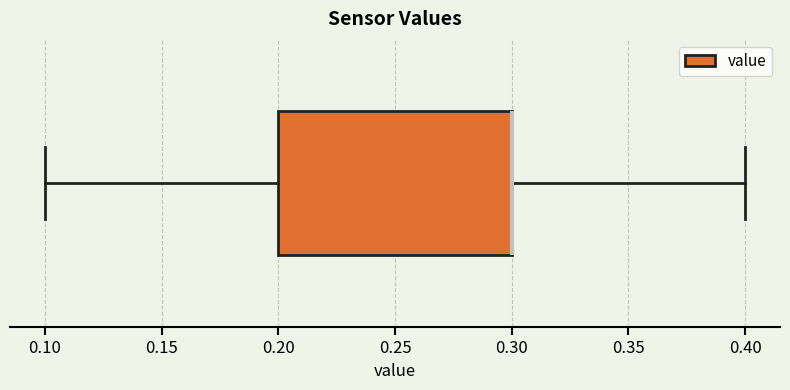

Read this box plot against the x-axis: the position of the median line, the range covered by the box, and the ends of both whiskers. The values are not printed on the chart, so give them approximately, as read against the axis.

median 0.3 (drawn on the box's right edge), box 0.2 to 0.3, whiskers 0.1 to 0.4